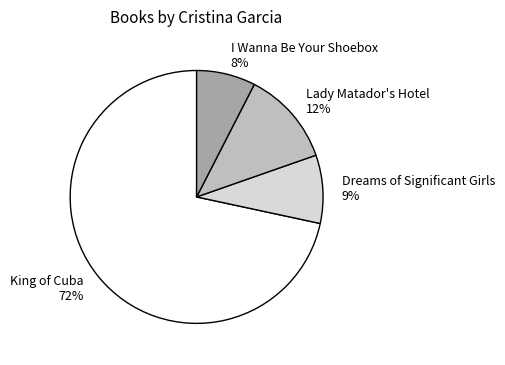

Combined, do Lady Matador's Hotel and King of Cuba account for over 50%?

Yes